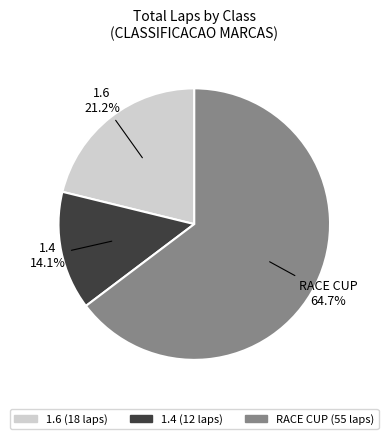

Does any single category account for the majority?

Yes